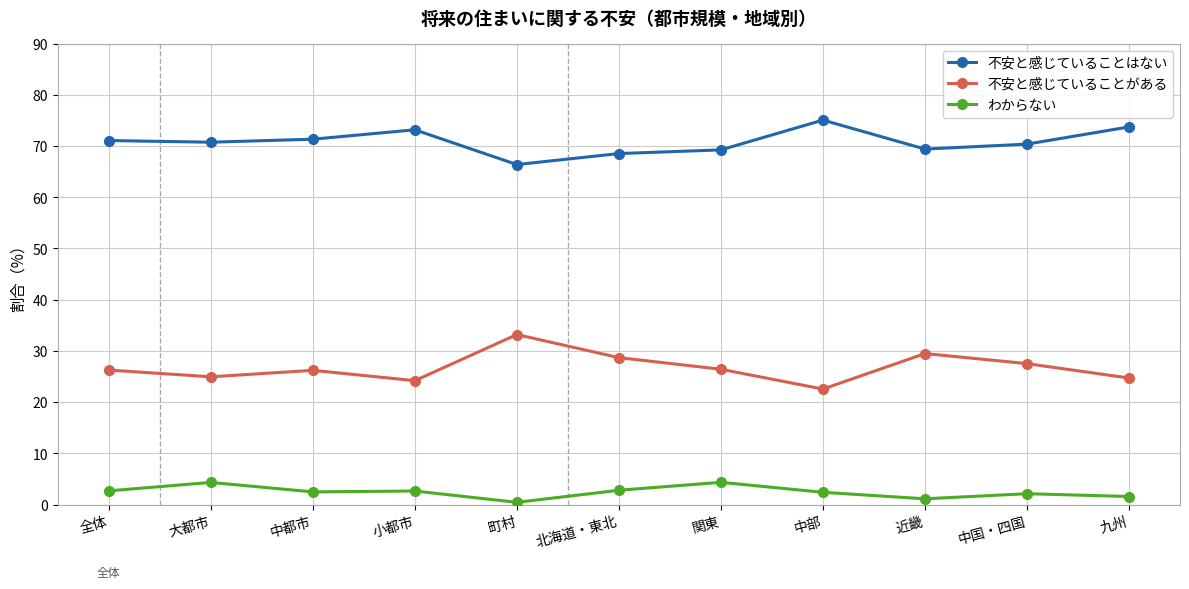

What is the value of the 不安と感じていることはない point at the 4th from the left?

73.2